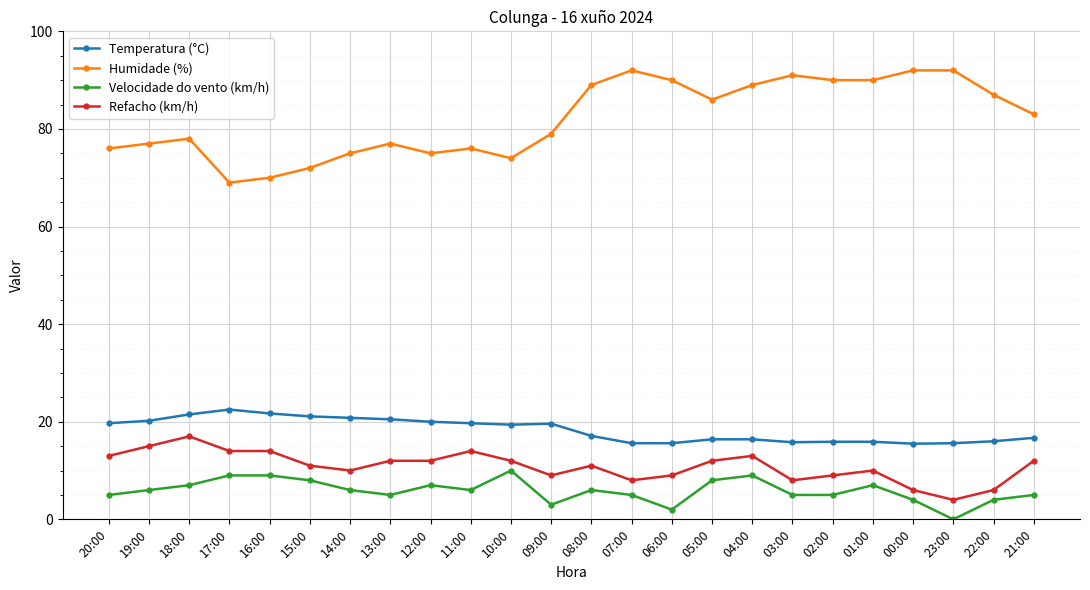

True or false: Refacho (km/h) and Velocidade do vento (km/h) intersect in this chart.

False